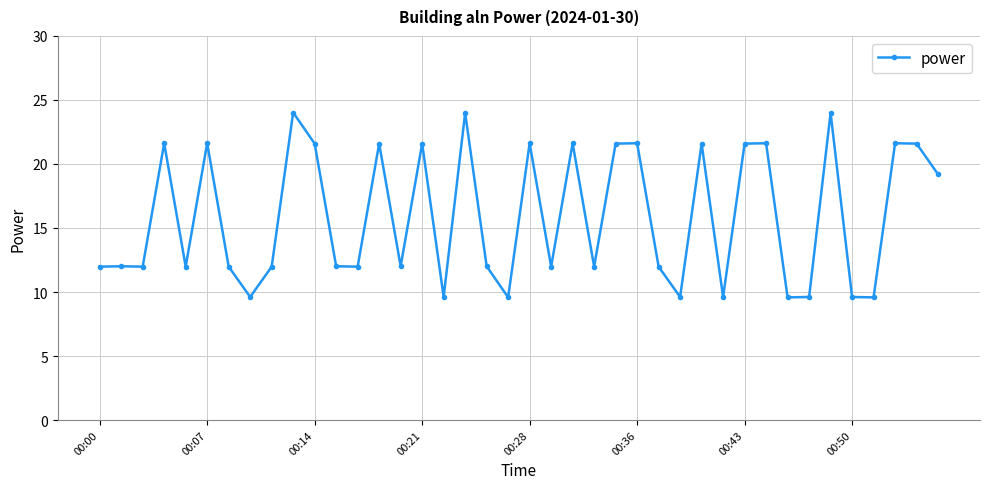

Does the chart display data point markers on the line(s)?

Yes